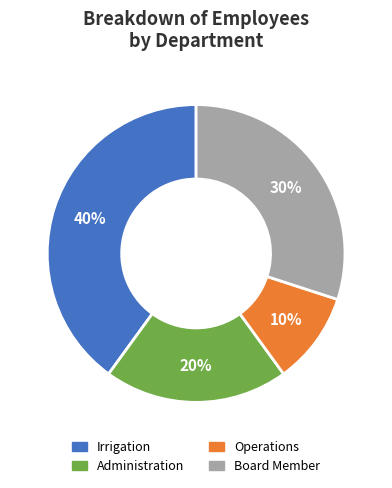

What is the ratio of the value at Operations to the value at Administration?

0.5